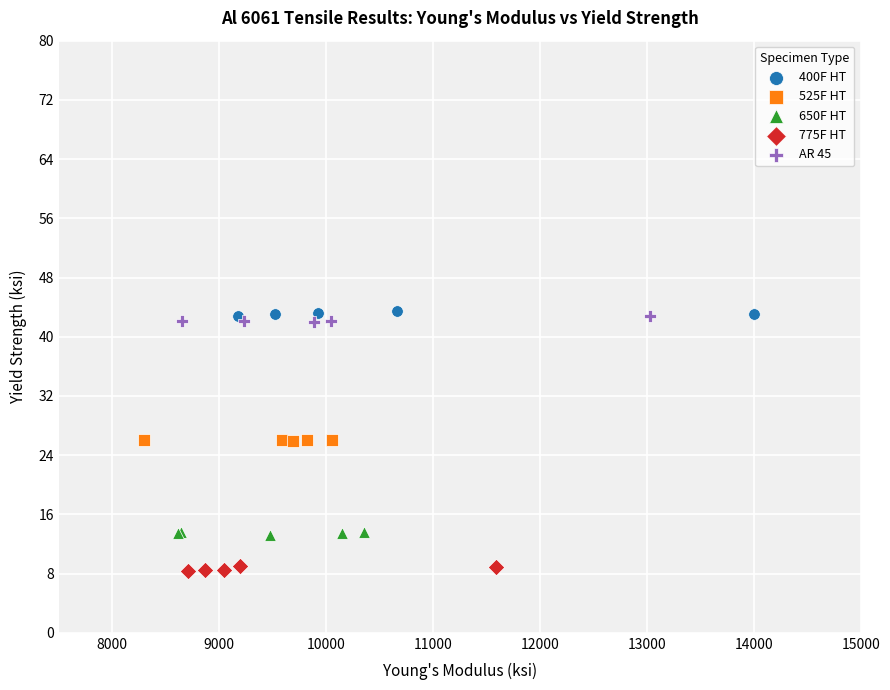

Which series reaches the minimum Y coordinate?

775F HT